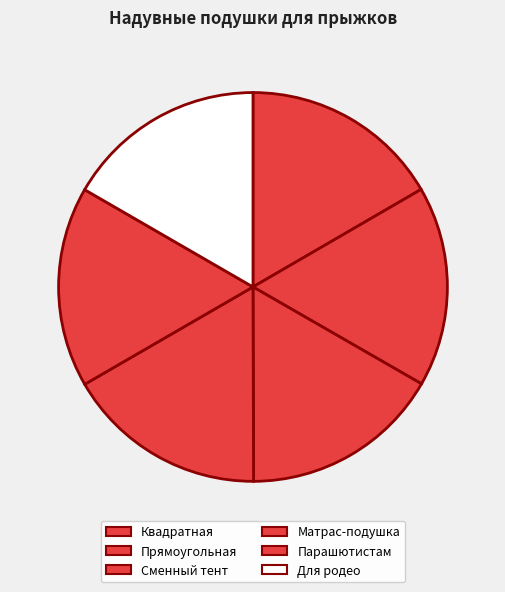

Count the number of slices in the pie.

6